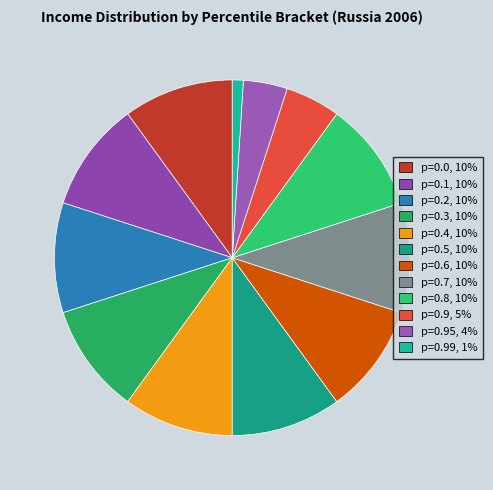

Is there a majority slice in this chart?

No